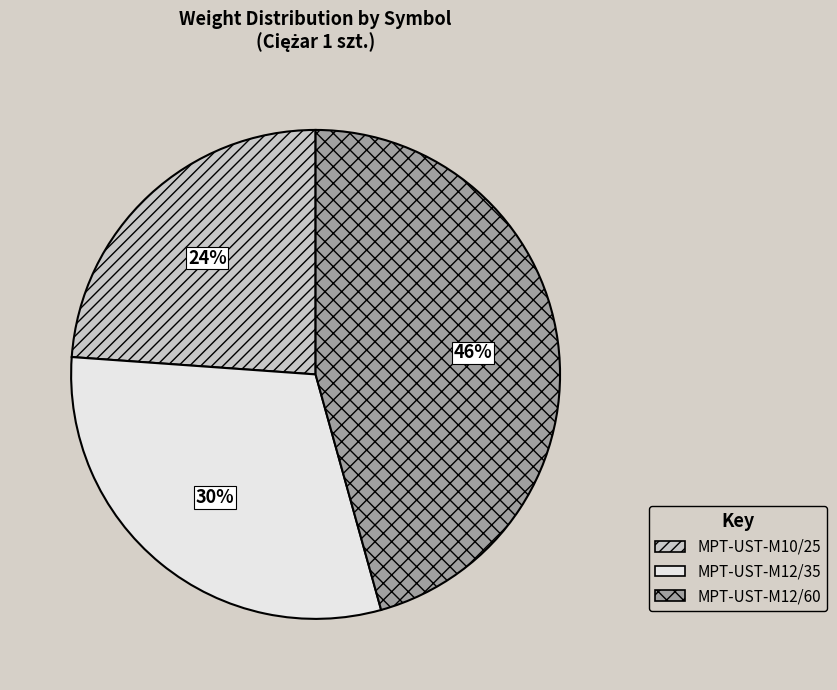

To the nearest percent, what portion does MPT-UST-M12/35 represent?

30%